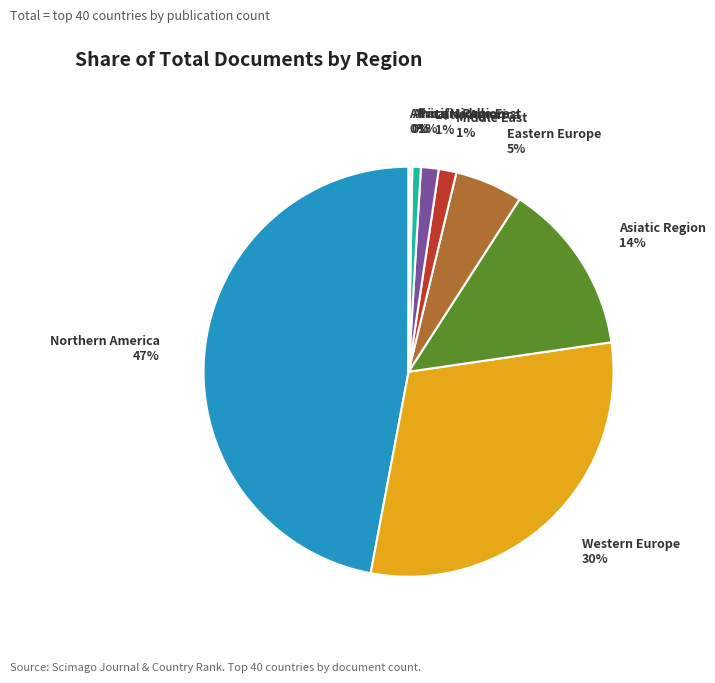

To the nearest percent, what is the difference between the largest and smallest slice percentages?

47%